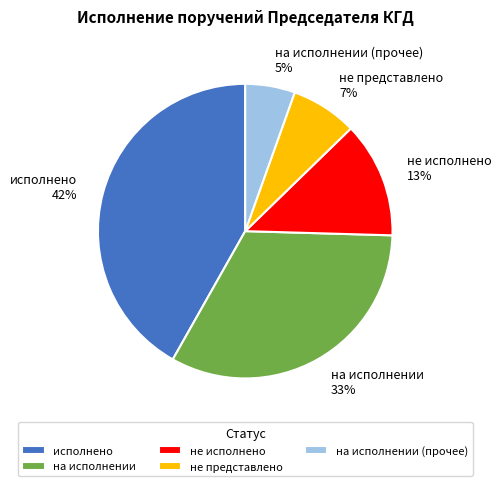

The не исполнено slice represents 13% of the pie. True or false?

True